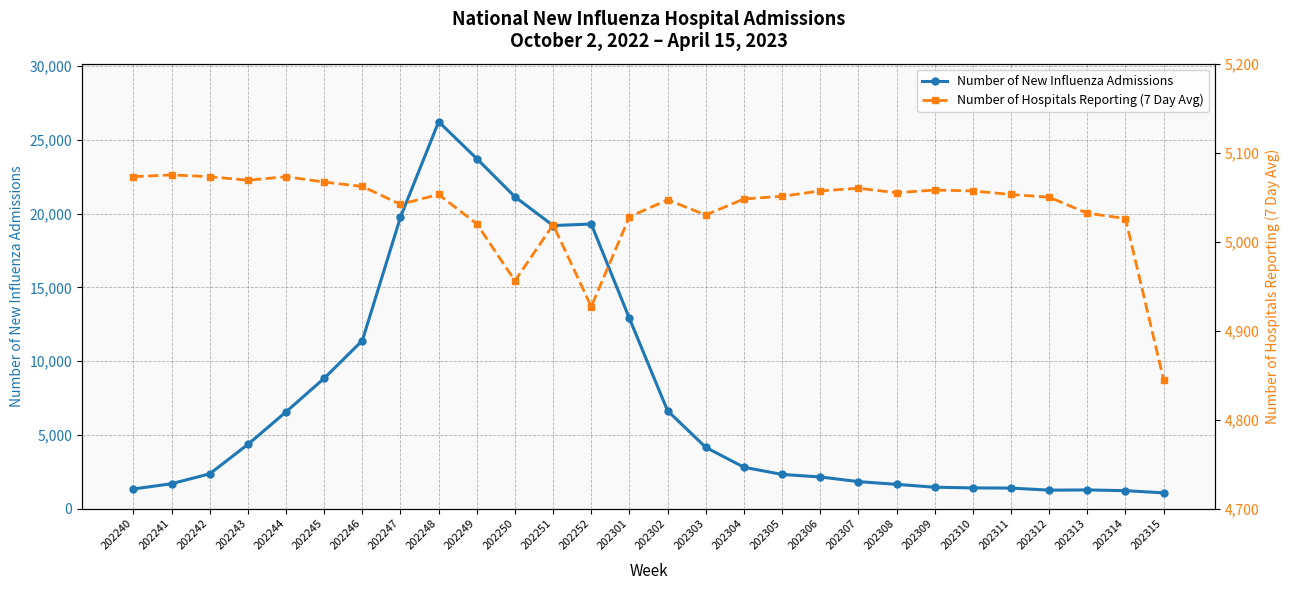

What are all the series names shown in the legend?

Number of New Influenza Admissions, Number of Hospitals Reporting (7 Day Avg)